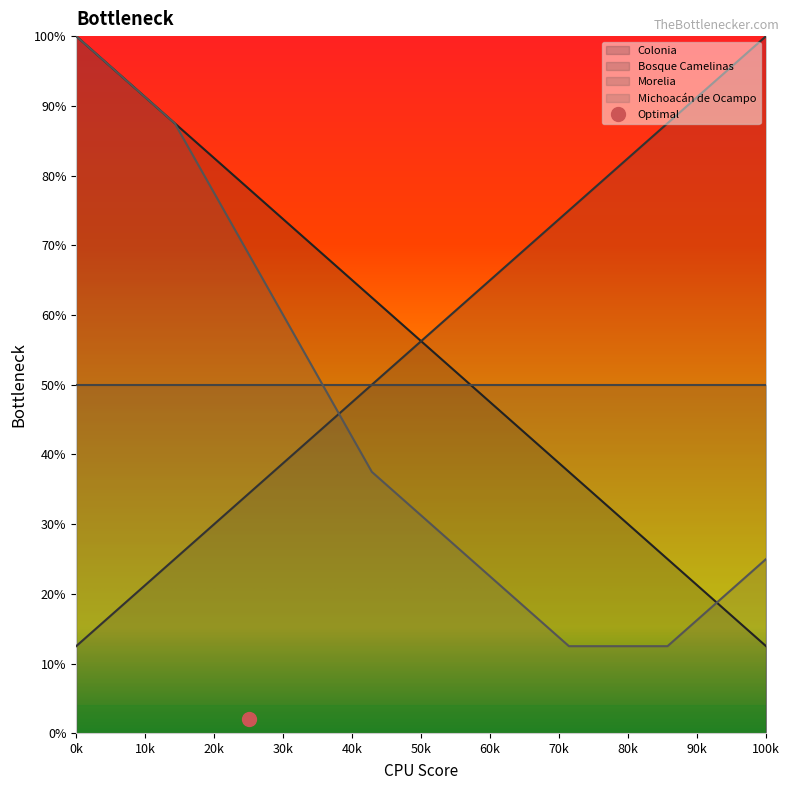

Does the chart have visible grid lines?

No